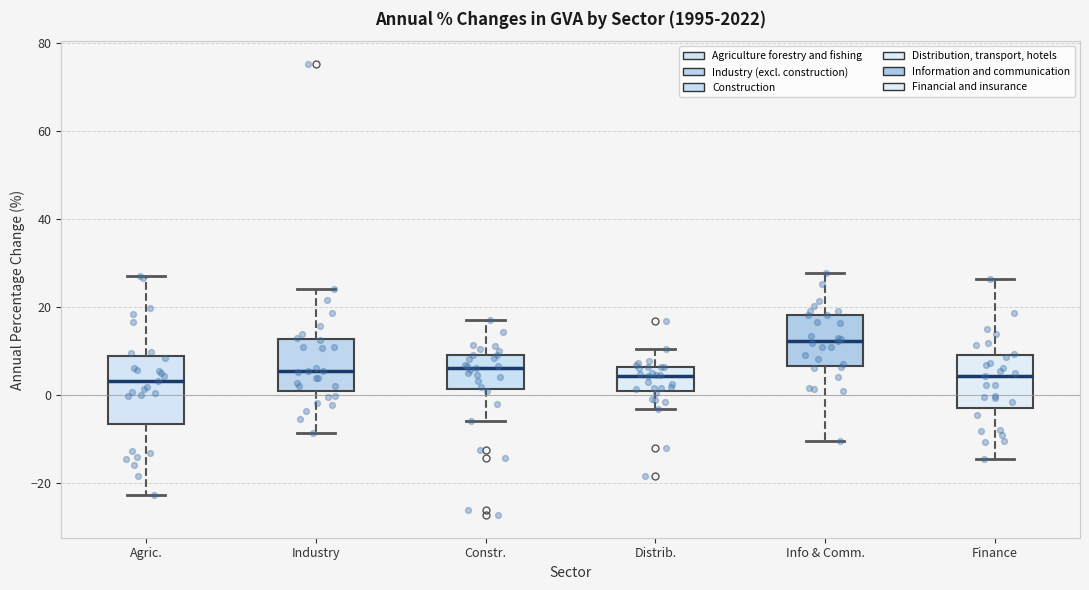

Reading left to right, transcribe this box plot: for each box, give where its median line is, the range the box spans, and where its two whiskers end, as read against the y-axis. The values are not printed on the chart, so give them approximately, as read against the axis.

Agric.: median 4, box -6 to 10, whiskers -22 to 28
Industry: median 6, box 2 to 12, whiskers -8 to 24
Constr.: median 6, box 2 to 10, whiskers -6 to 18
Distrib.: median 4, box 0 to 6, whiskers -4 to 10
Info & Comm.: median 12, box 6 to 18, whiskers -10 to 28
Finance: median 4, box -2 to 10, whiskers -14 to 26